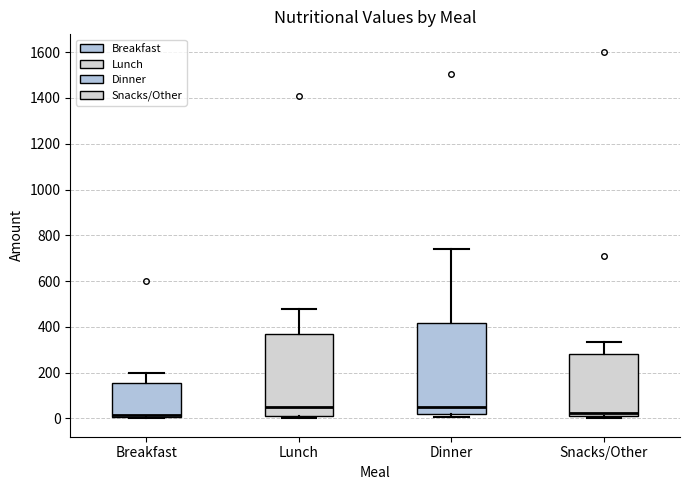

Where does the upper whisker of the box for Breakfast end on the y-axis? The values are not printed on the chart, so give them approximately, as read against the axis.

200